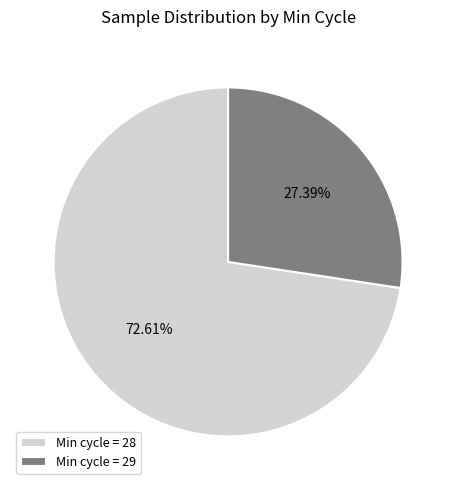

Does any single category account for the majority?

Yes